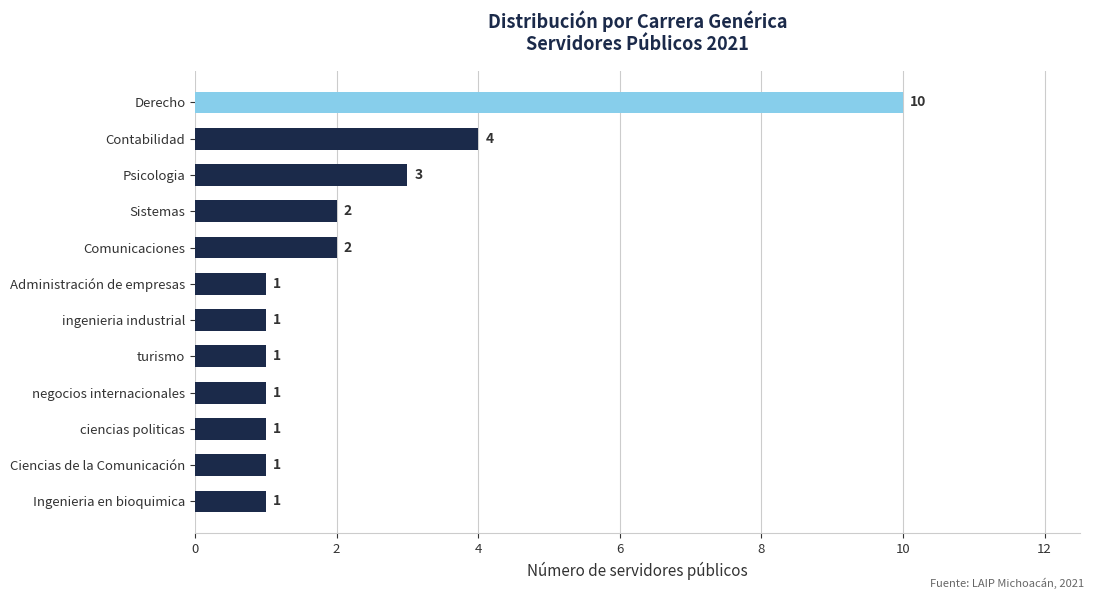

What position from the bottom is Derecho?

12